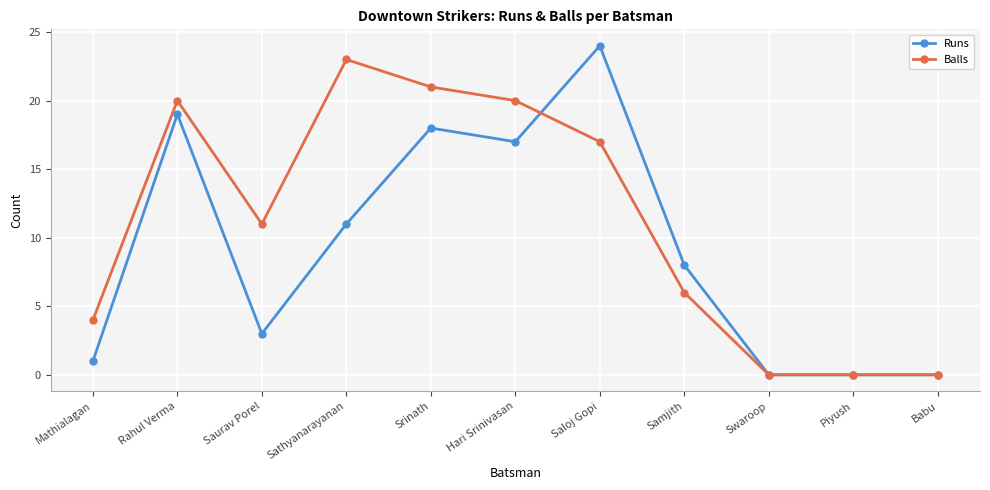

What is the maximum value for Runs?

24